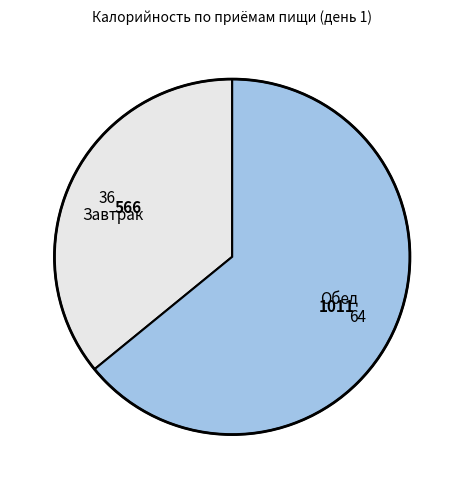

Count the number of slices in the pie.

2